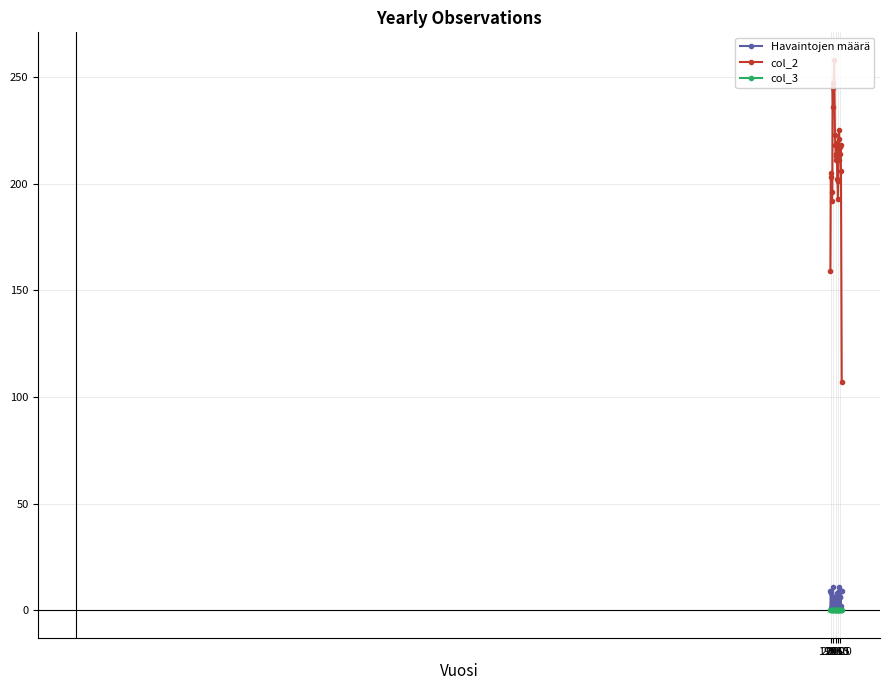

True or false: Havaintojen määrä and col_2 cross at least once.

False